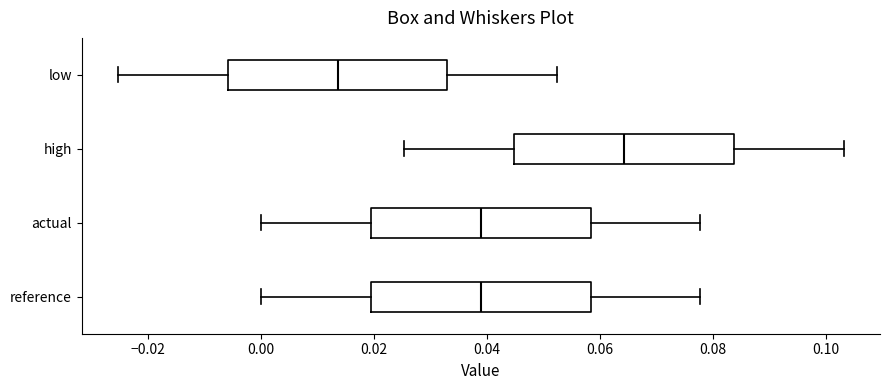

Reading bottom to top, transcribe this box plot: for each box, give where its median line is, the range the box spans, and where its two whiskers end, as read against the x-axis. The values are not printed on the chart, so give them approximately, as read against the axis.

reference: median 0.038, box 0.020 to 0.058, whiskers 0.000 to 0.078
actual: median 0.038, box 0.020 to 0.058, whiskers 0.000 to 0.078
high: median 0.064, box 0.044 to 0.084, whiskers 0.026 to 0.104
low: median 0.014, box -0.006 to 0.032, whiskers -0.026 to 0.052